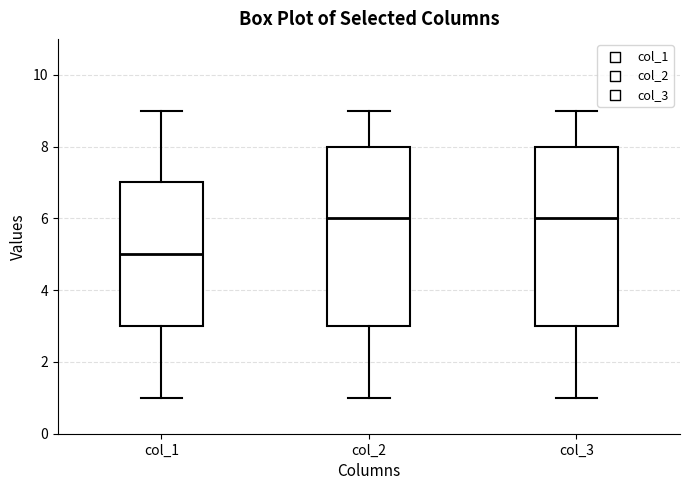

Reading left to right, transcribe this box plot: for each box, give where its median line is, the range the box spans, and where its two whiskers end, as read against the y-axis. The values are not printed on the chart, so give them approximately, as read against the axis.

col_1: median 5, box 3 to 7, whiskers 1 to 9
col_2: median 6, box 3 to 8, whiskers 1 to 9
col_3: median 6, box 3 to 8, whiskers 1 to 9